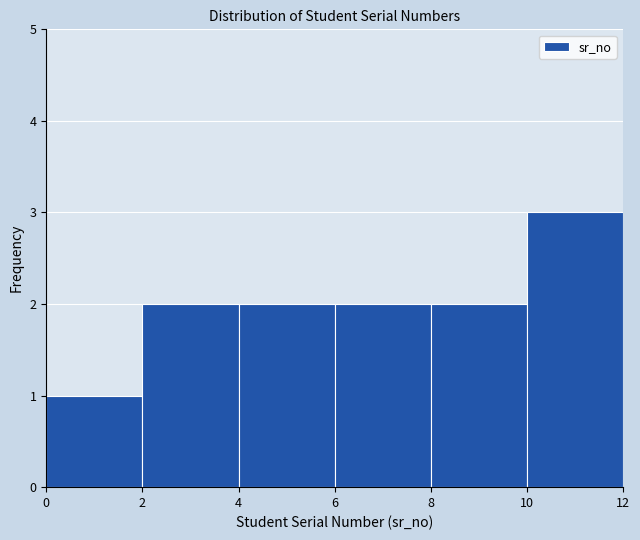

How tall is the bar that spans 10 to 12 on the x-axis? The values are not printed on the chart, so give them approximately, as read against the axis.

3